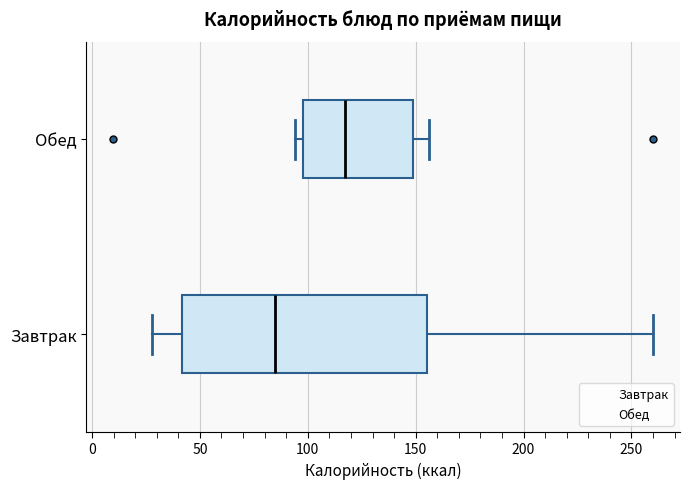

Where is the right edge of the box for Завтрак on the x-axis? The values are not printed on the chart, so give them approximately, as read against the axis.

155